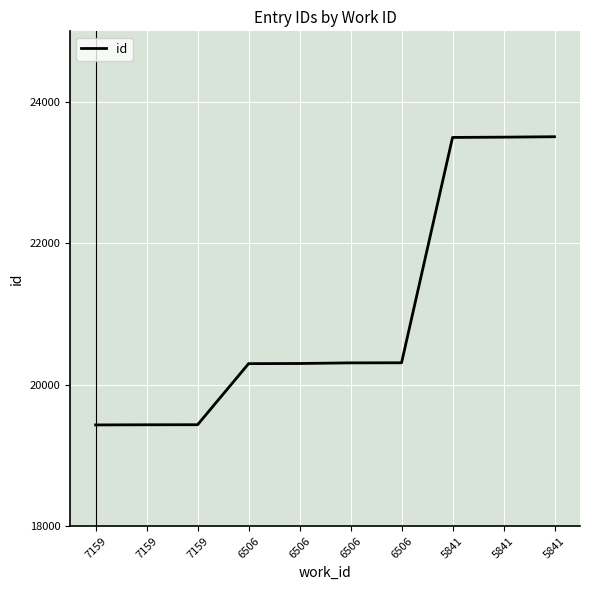

Is this an area chart (filled region under the line)?

No